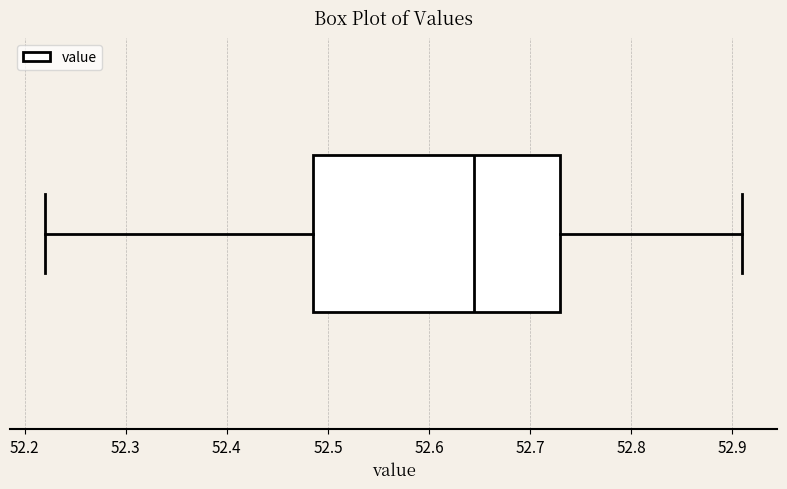

Where is the right edge of the box on the x-axis? The values are not printed on the chart, so give them approximately, as read against the axis.

52.73